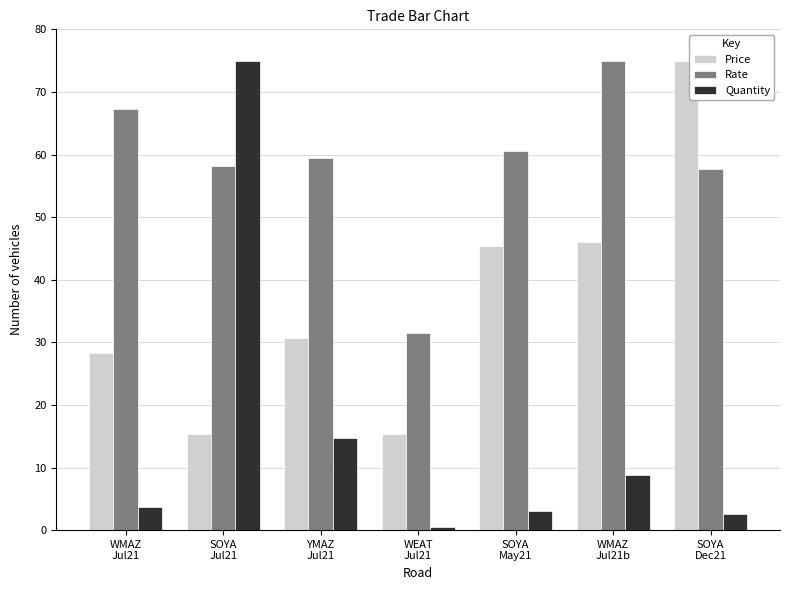

At WEAT
Jul21, list the series in order from smallest to largest.

Quantity, Price, Rate